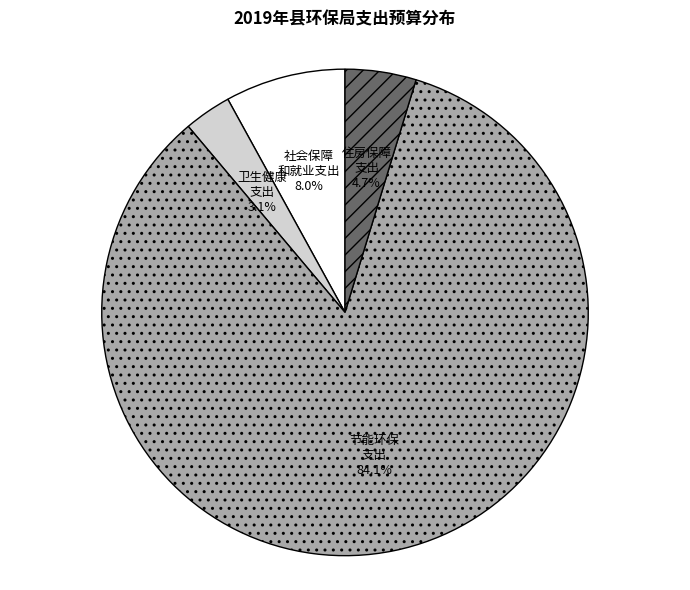

Count the number of slices in the pie.

4